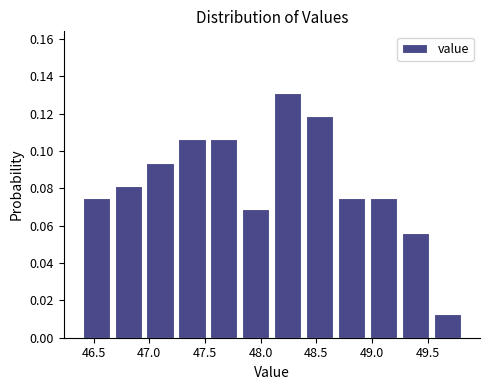

What is the height of the bar covering 48.40 to 48.65 on the x-axis? Neither the bar edges nor the heights are printed on the chart, so give them approximately, as read against the axes.

0.118